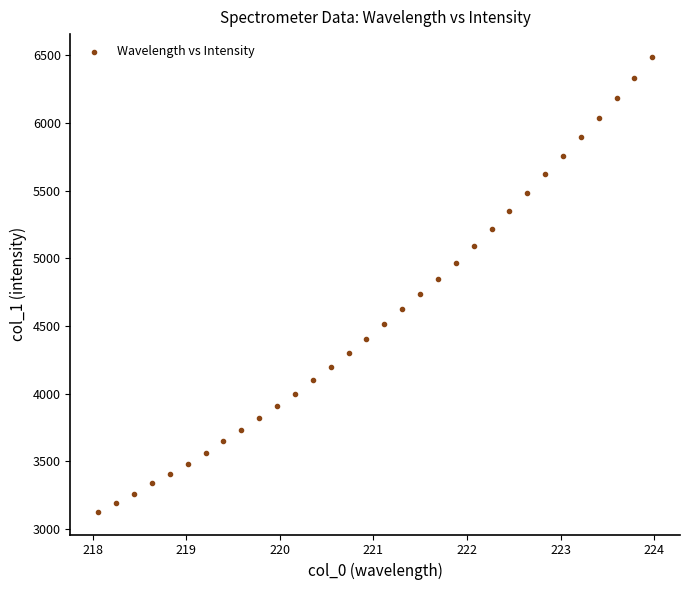

What is the range of X values (max minus min)?

5.9